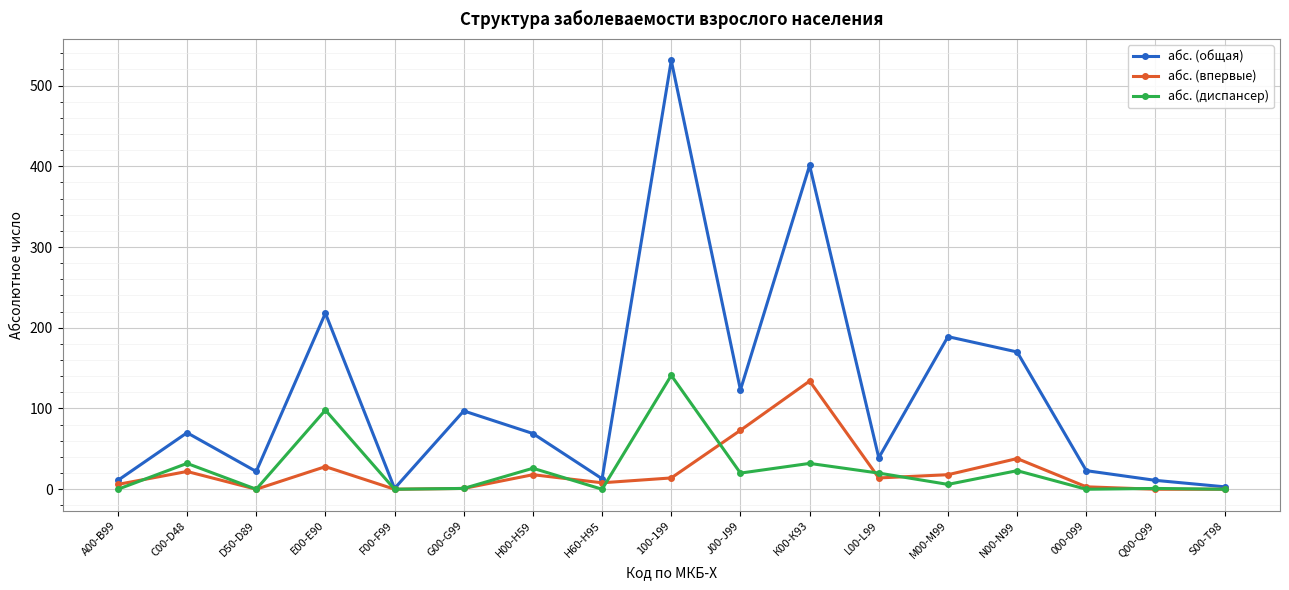

Where is the first local minimum for абс. (общая)?

D50-D89